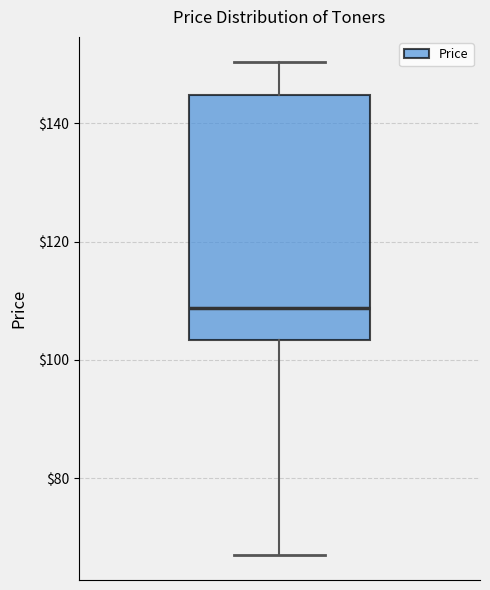

Where does the upper whisker of the box end on the y-axis? The values are not printed on the chart, so give them approximately, as read against the axis.

150